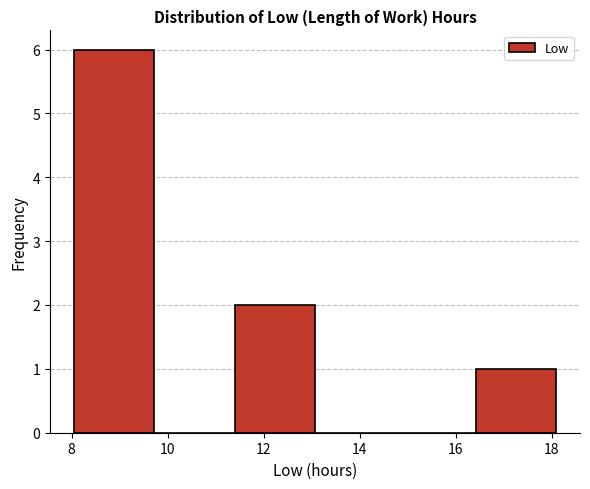

Which range on the x-axis has the tallest bar?

8.0 to 9.8